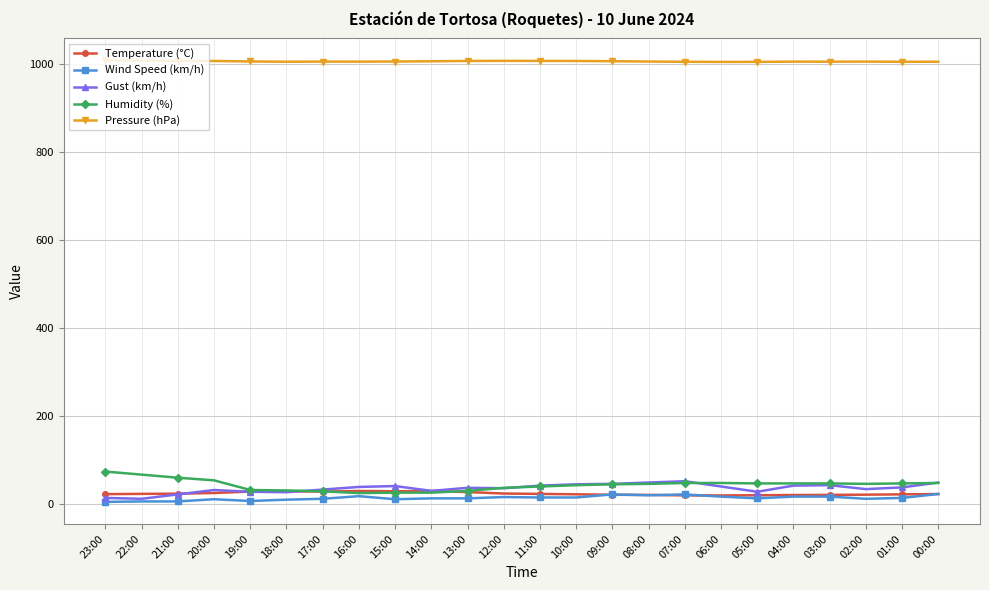

What is the label of the 8th point from the left?

16:00